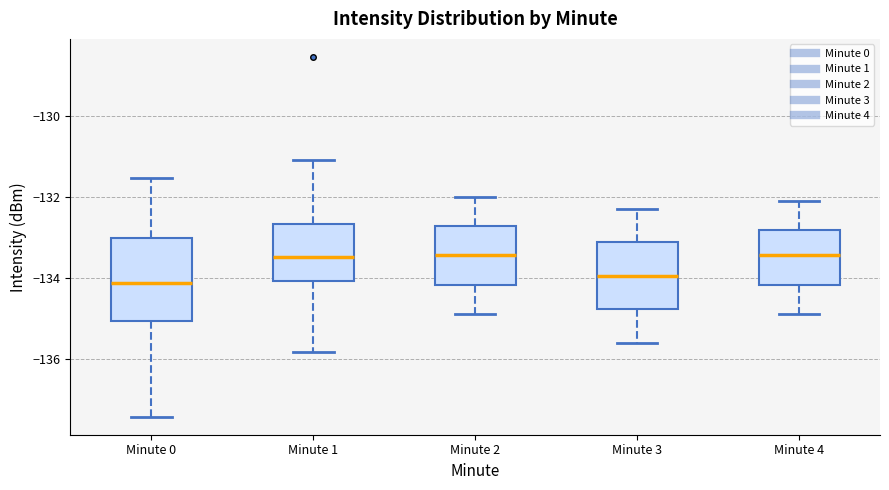

Which box is the tallest, from its lower edge to its upper edge?

Minute 0